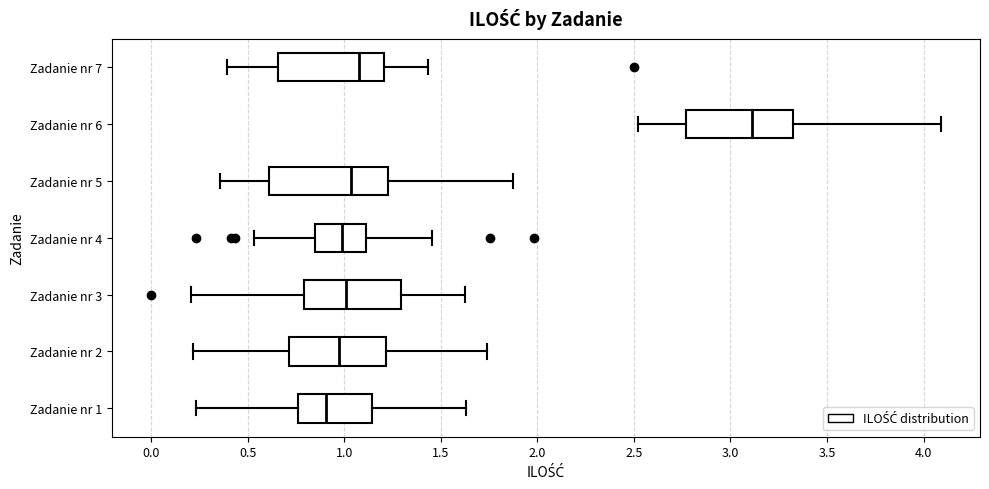

Reading bottom to top, read every box against the x-axis: the position of its median line, the range the box covers, and the ends of its whiskers. The values are not printed on the chart, so give them approximately, as read against the axis.

Zadanie nr 1: median 0.90, box 0.75 to 1.15, whiskers 0.25 to 1.65
Zadanie nr 2: median 0.95, box 0.70 to 1.20, whiskers 0.20 to 1.75
Zadanie nr 3: median 1.00, box 0.80 to 1.30, whiskers 0.20 to 1.65
Zadanie nr 4: median 1.00, box 0.85 to 1.10, whiskers 0.55 to 1.45
Zadanie nr 5: median 1.05, box 0.60 to 1.25, whiskers 0.35 to 1.90
Zadanie nr 6: median 3.10, box 2.75 to 3.35, whiskers 2.50 to 4.10
Zadanie nr 7: median 1.10, box 0.65 to 1.20, whiskers 0.40 to 1.45